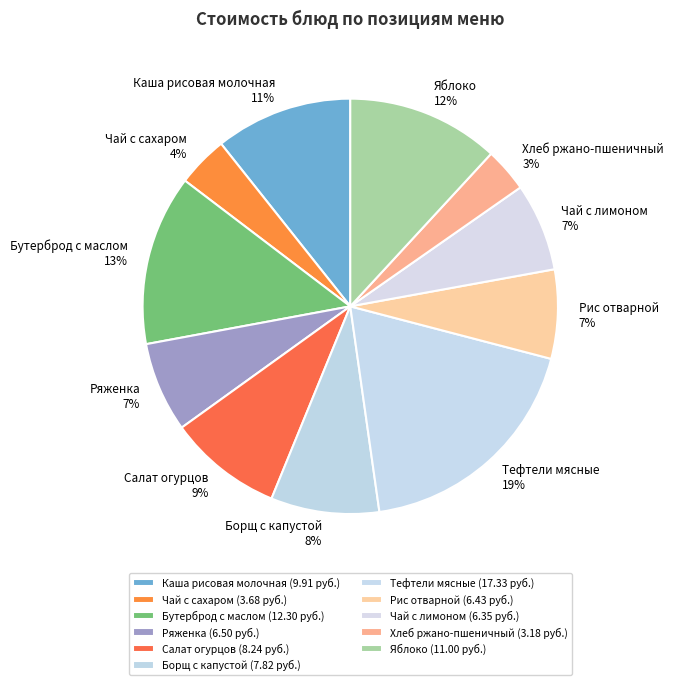

What percentage is the Ряженка slice, to the nearest percent?

7%